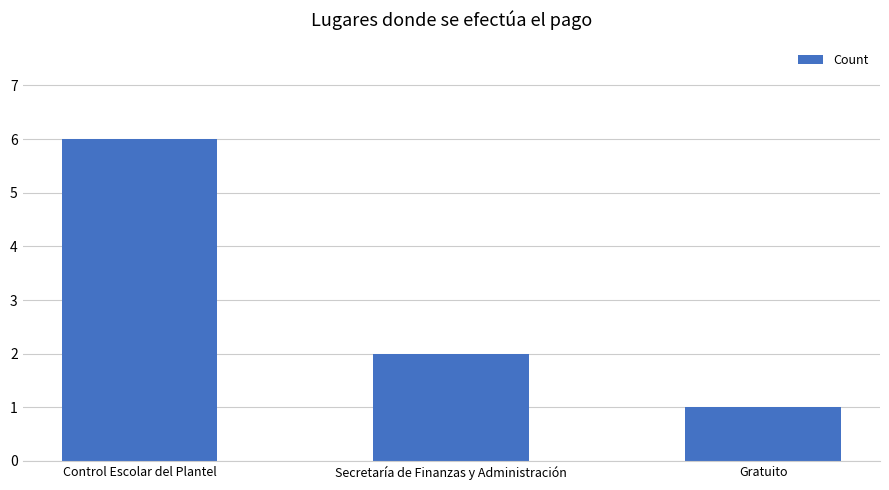

The value at Secretaría de Finanzas y Administración is 2. True or false?

True